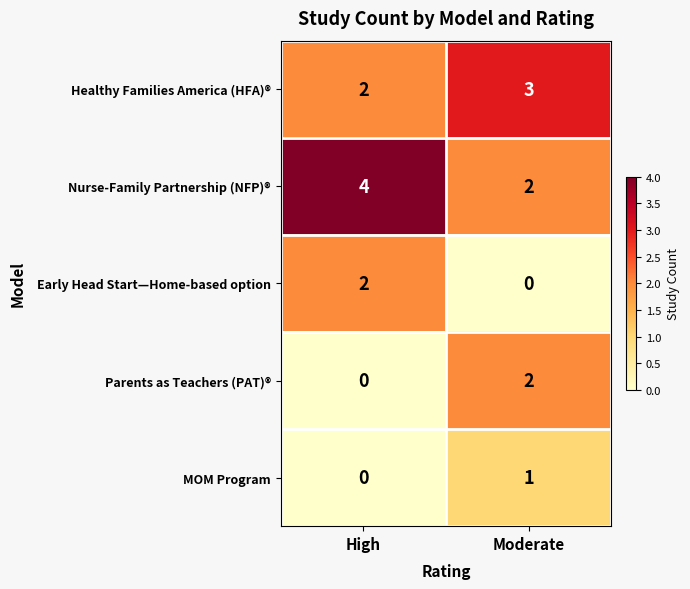

Rank the categories by MOM Program value from lowest to highest.

High, Moderate